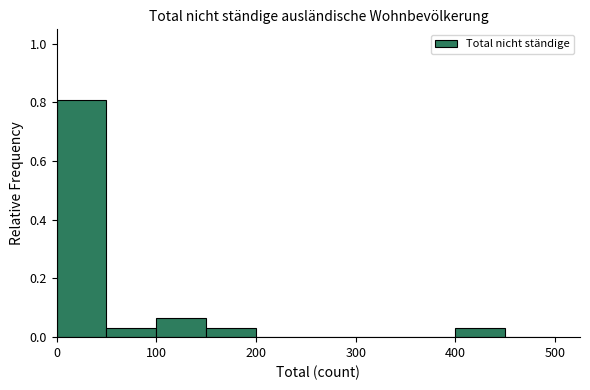

Reading left to right, list every bar in this chart as the range it spans on the x-axis followed by its height. The values are not printed on the chart, so give them approximately, as read against the axis.

0 to 50: 0.80
50 to 100: 0.04
100 to 150: 0.06
150 to 200: 0.04
200 to 250: 0
250 to 300: 0
300 to 350: 0
350 to 400: 0
400 to 450: 0.04
450 to 500: 0